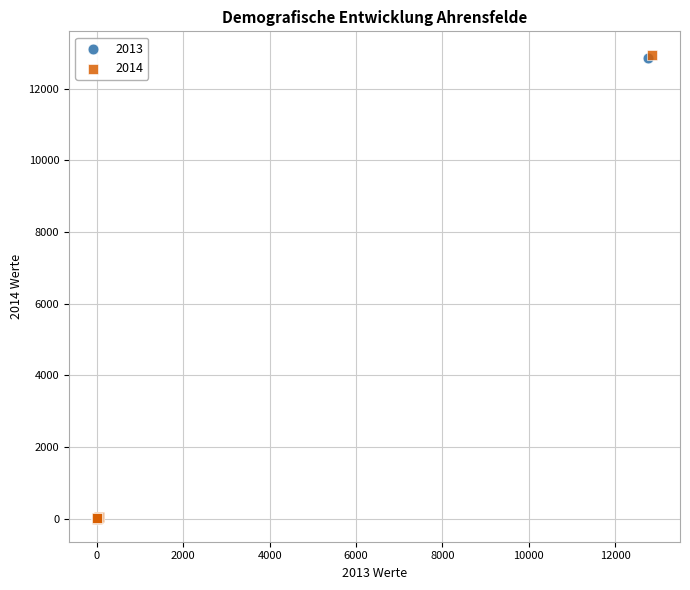

Which series has the largest Y range (max minus min)?

2014